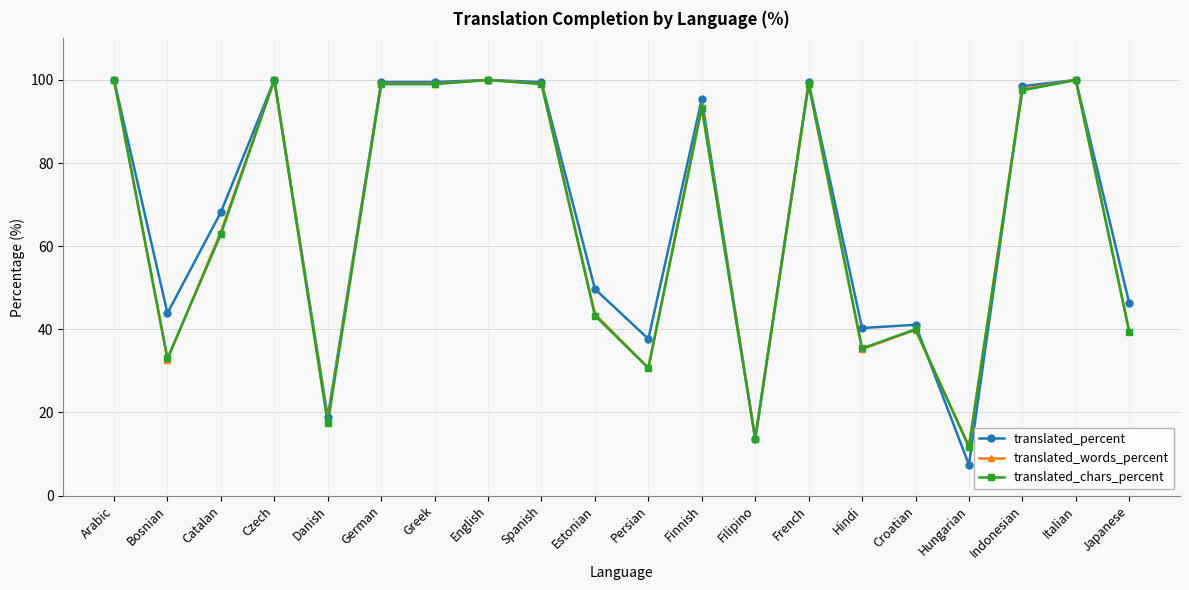

Is the value of translated_words_percent at Persian greater than the value of translated_percent at Danish?

Yes